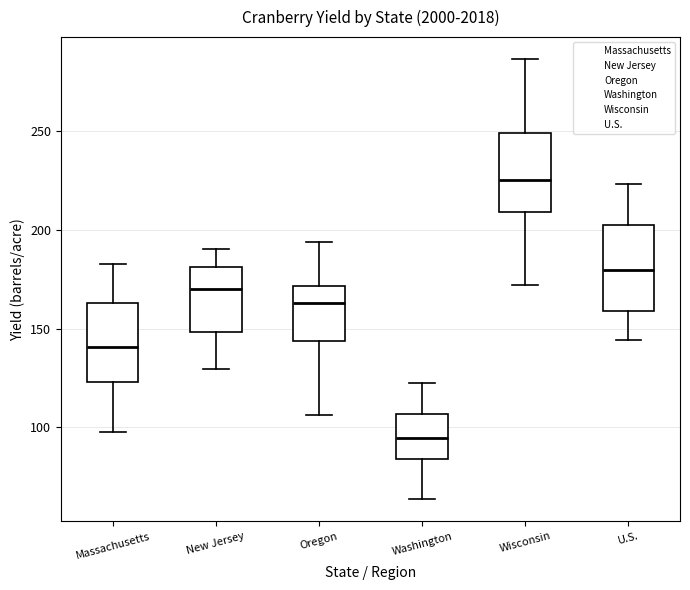

Where does the upper whisker of the box for Washington end on the y-axis? The values are not printed on the chart, so give them approximately, as read against the axis.

125